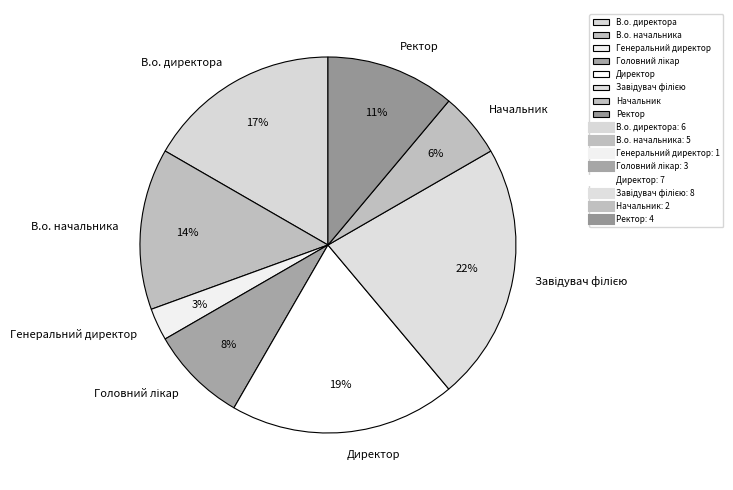

To the nearest percent, what percentage of the pie is Ректор?

11%